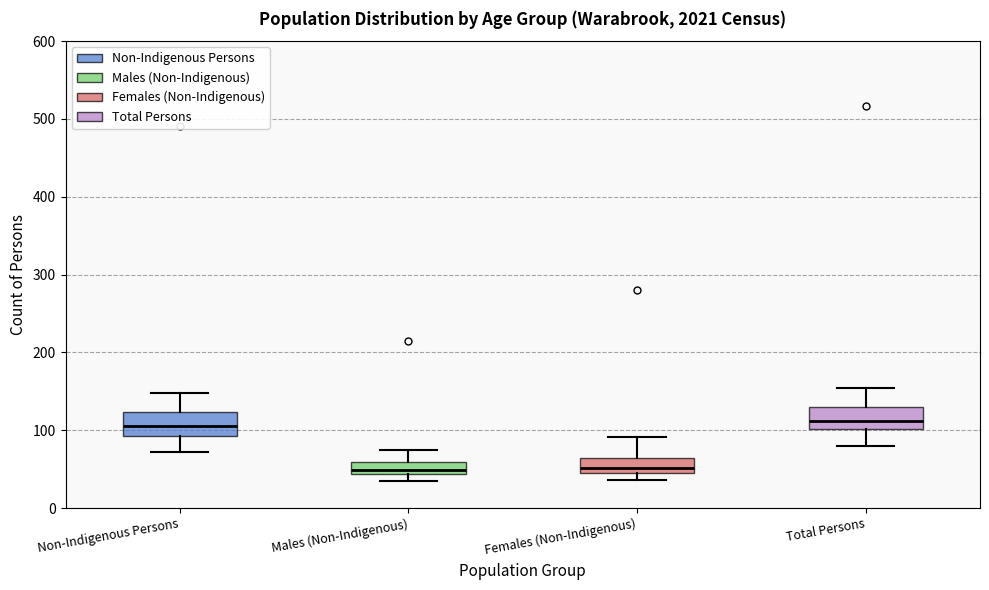

Where does the lower whisker of the box for Non-Indigenous Persons end on the y-axis? The values are not printed on the chart, so give them approximately, as read against the axis.

70